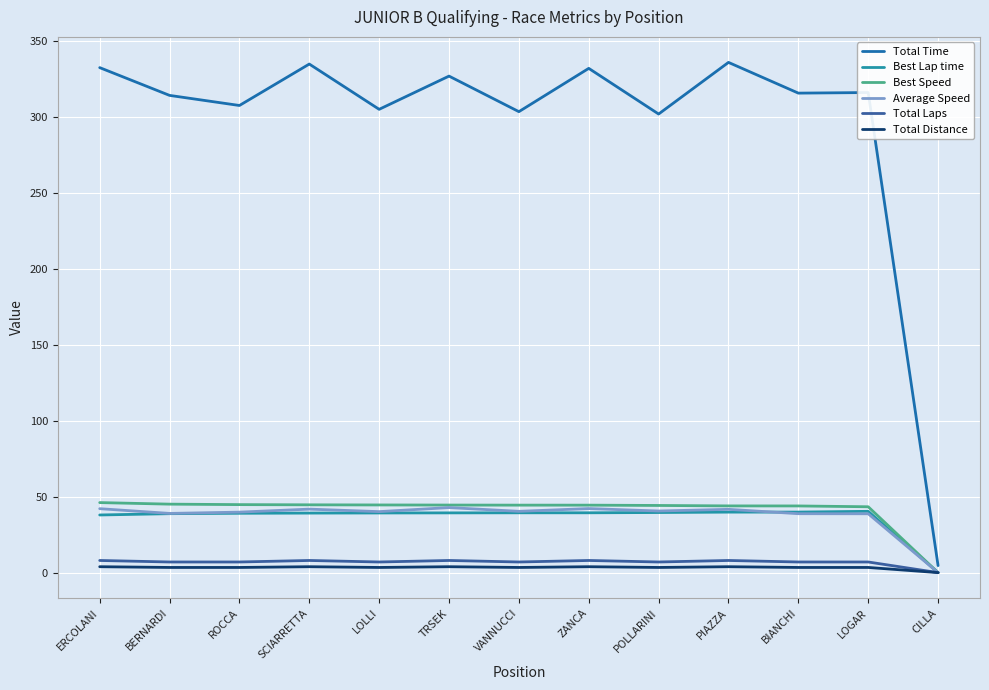

Is it true that Average Speed equals 60.2 at PIAZZA?

False